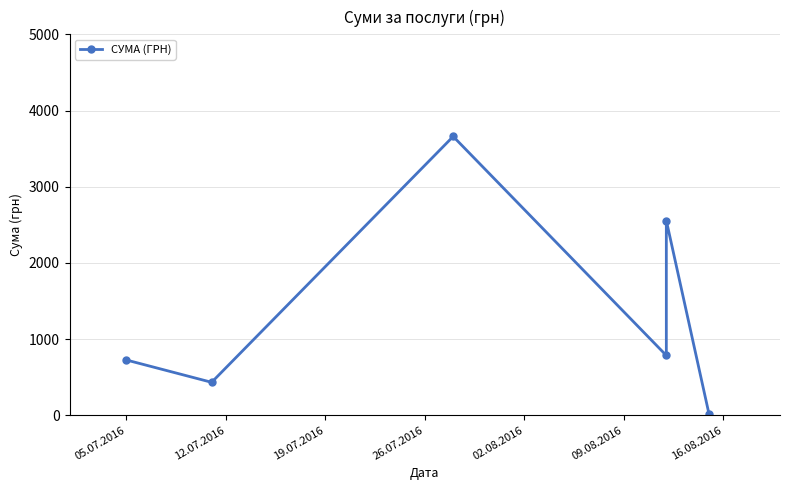

What is the smallest value displayed?

19.0